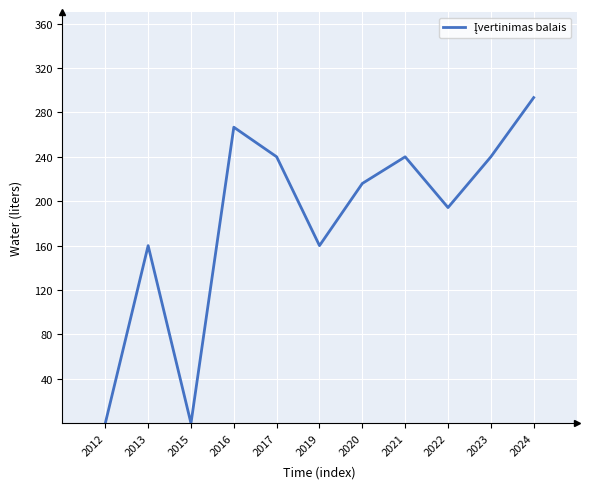

What is the difference between the values at 2019 and 2015?

160.0